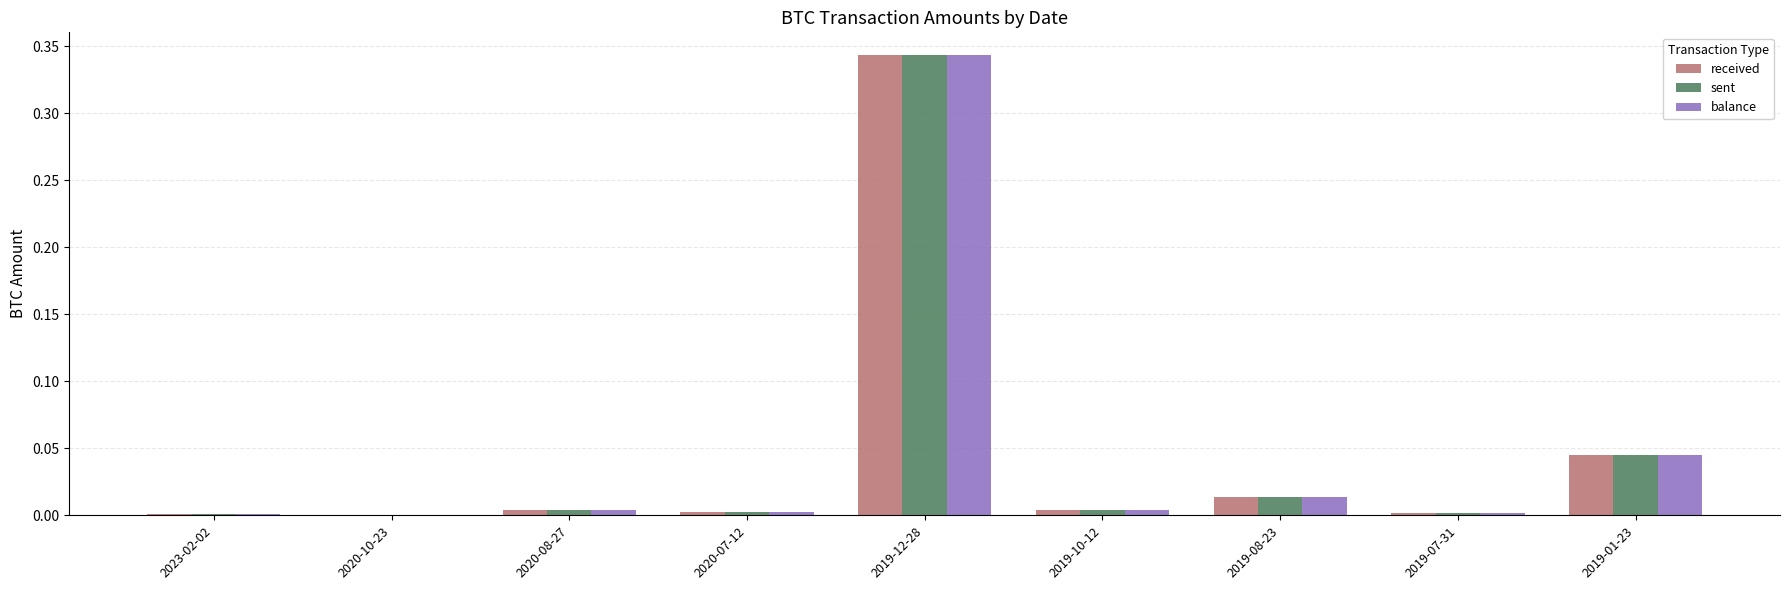

At which category is the sum across all series the highest?

2019-12-28